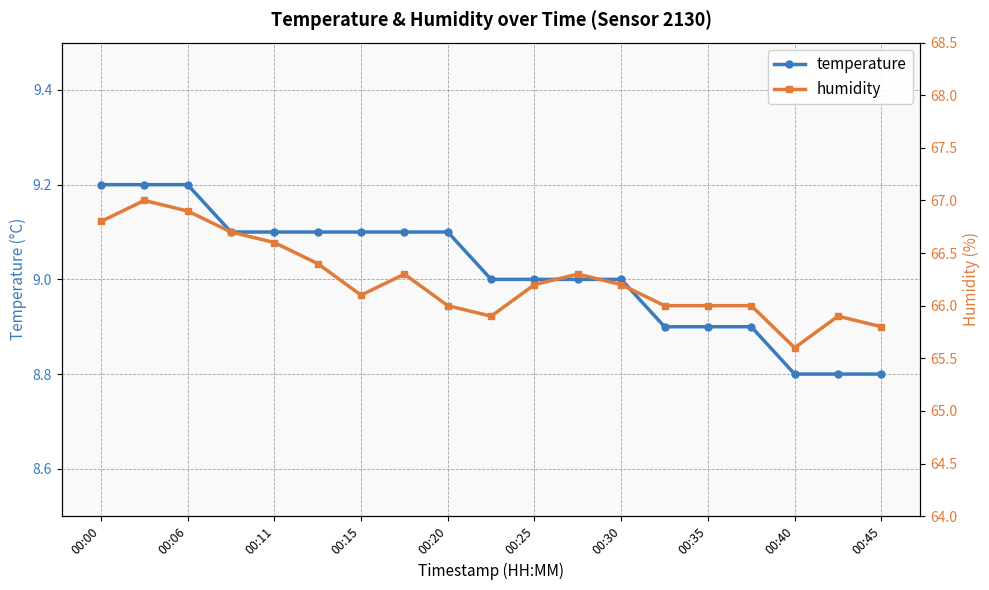

The value of temperature at 00:15 is 13.2. True or false?

False